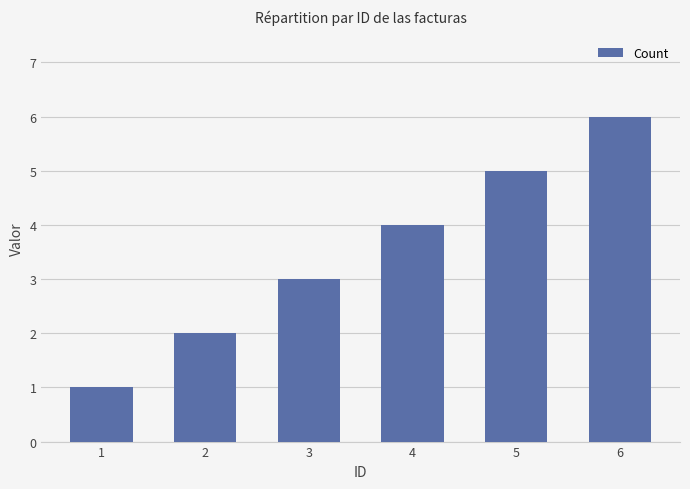

Reading right to left, extract all data points from this chart.

6=6	5=5	4=4	3=3	2=2	1=1